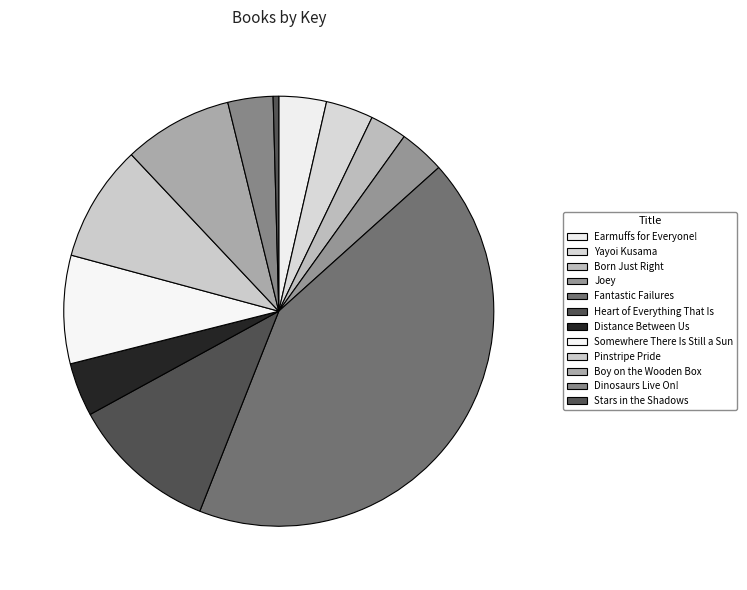

To the nearest percent, what is the combined percentage of Earmuffs for Everyone! and Somewhere There Is Still a Sun?

12%